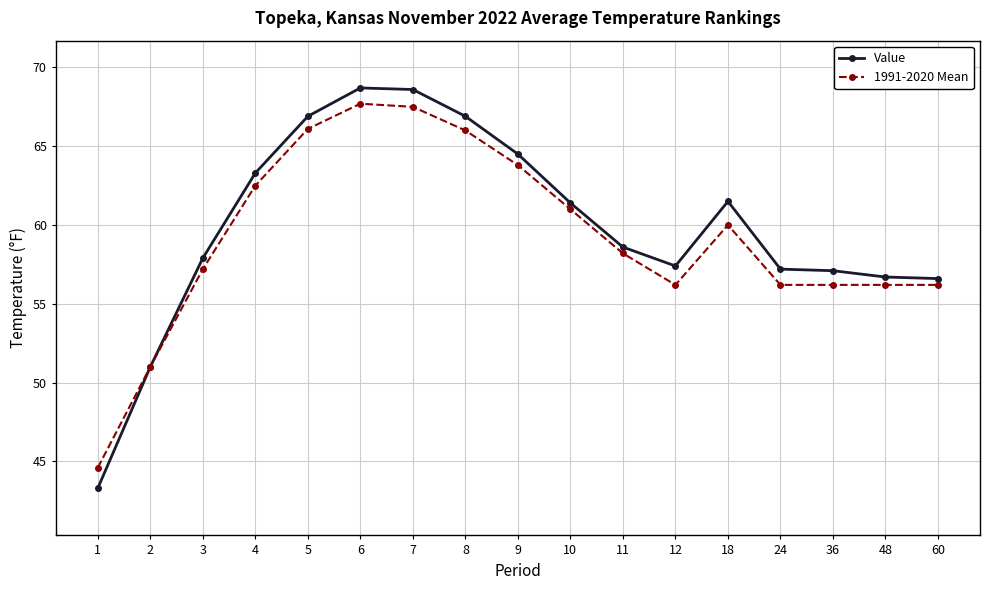

Which series has the widest spread of values?

Value